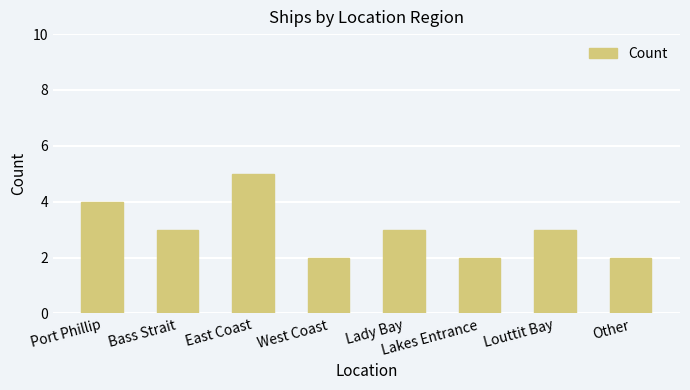

Which has a higher value, Lakes Entrance or Bass Strait?

Bass Strait